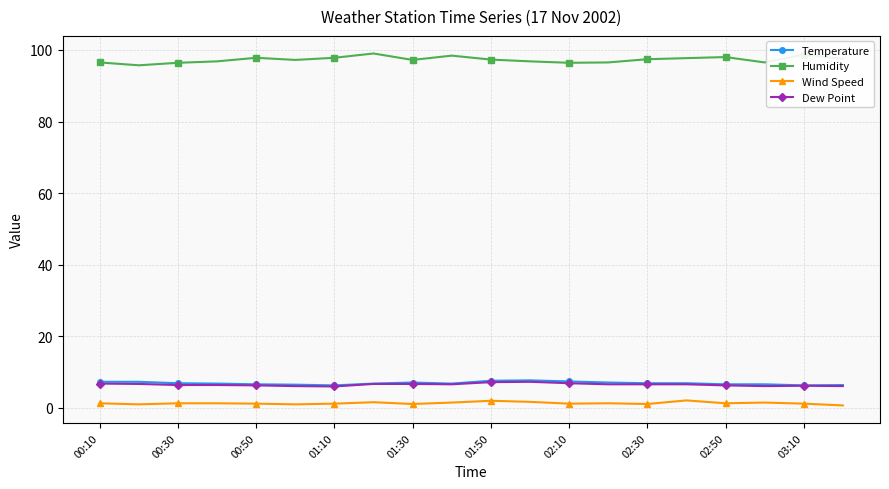

Which series has the largest range (max minus min)?

Humidity